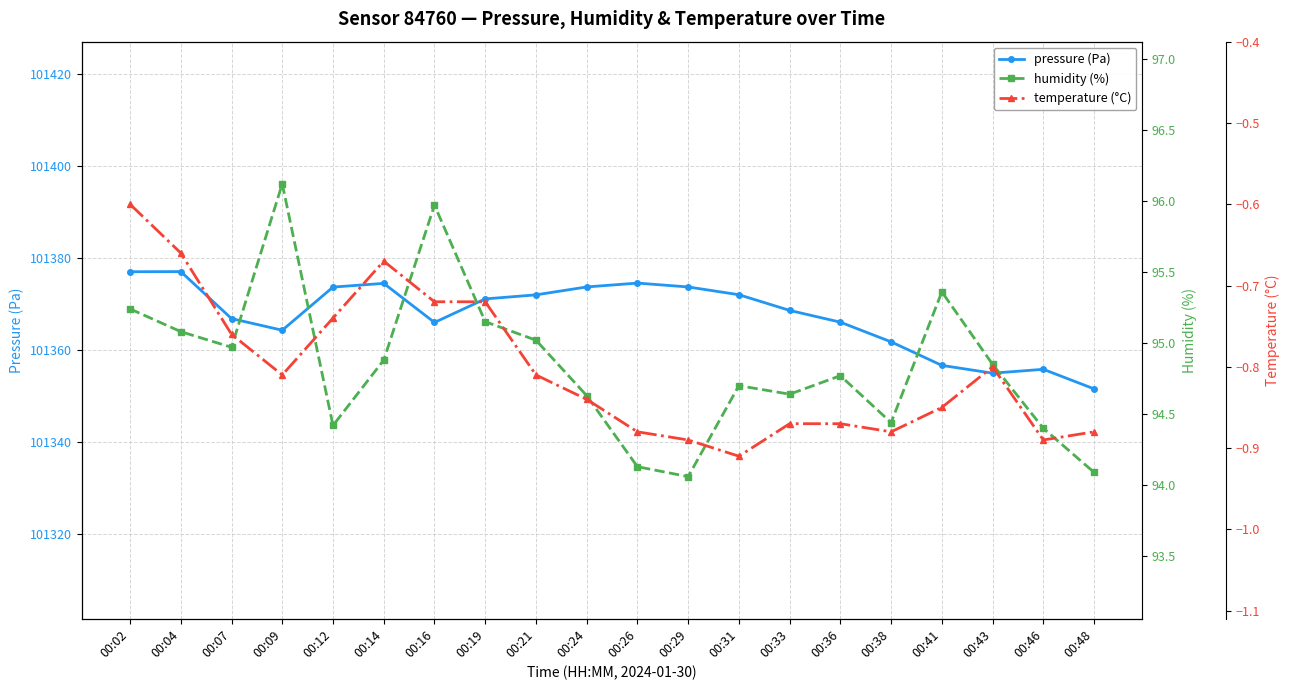

At which label does pressure (Pa) reach its minimum?

00:48